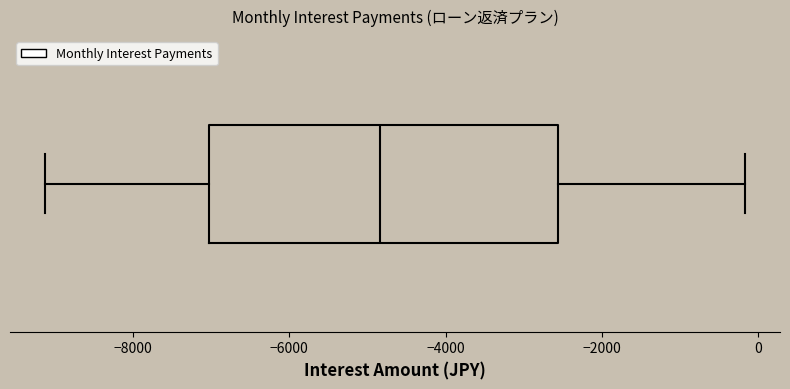

Where does the median line of the box sit on the x-axis? The values are not printed on the chart, so give them approximately, as read against the axis.

-4800